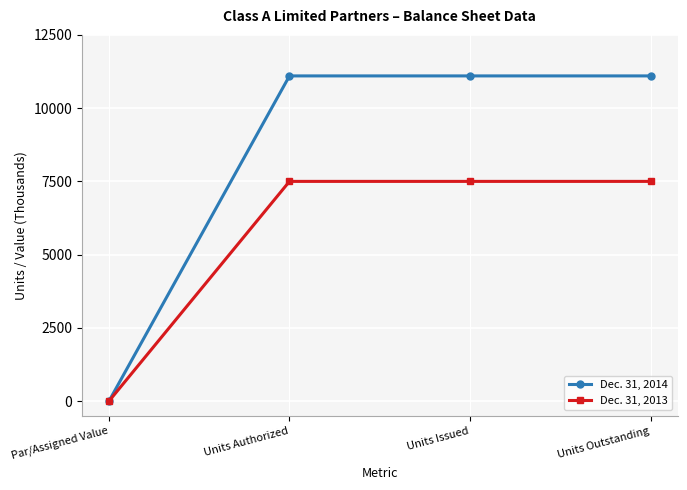

List the series in order of their peak value, lowest first.

Dec. 31, 2013, Dec. 31, 2014